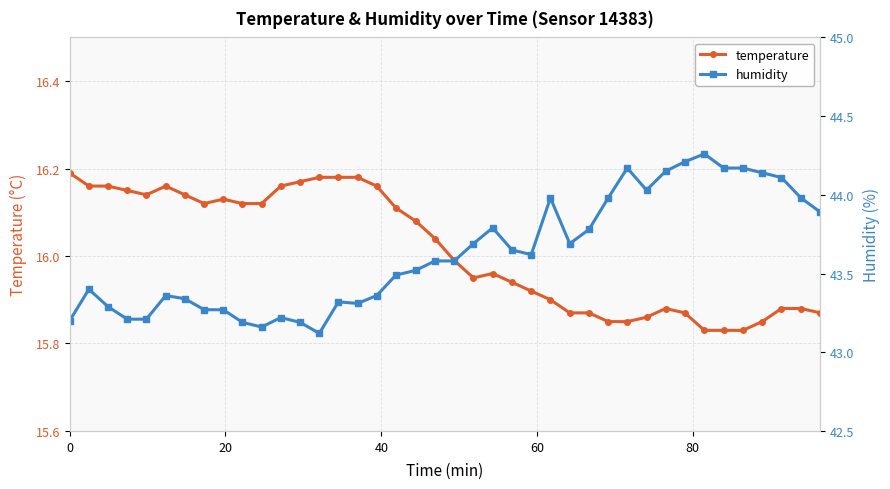

Is this an area chart (filled region under the line)?

No